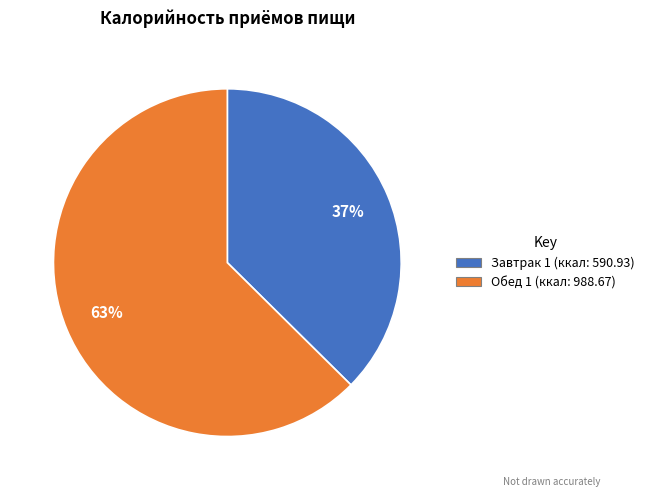

Which category has the biggest portion of the pie?

Обед 1